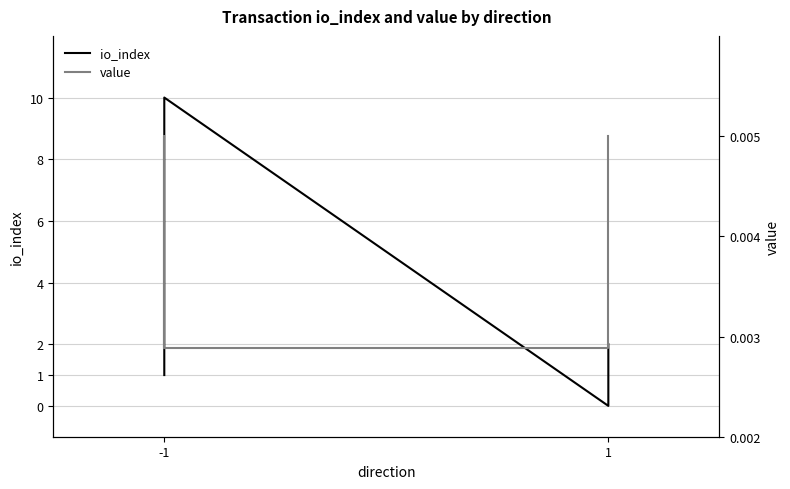

Which series has the widest spread of values?

io_index